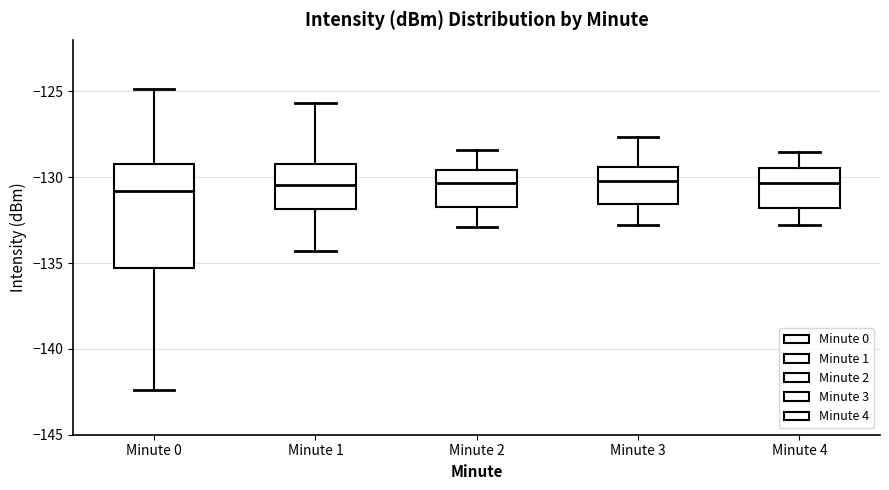

Which box is the tallest, from its lower edge to its upper edge?

Minute 0